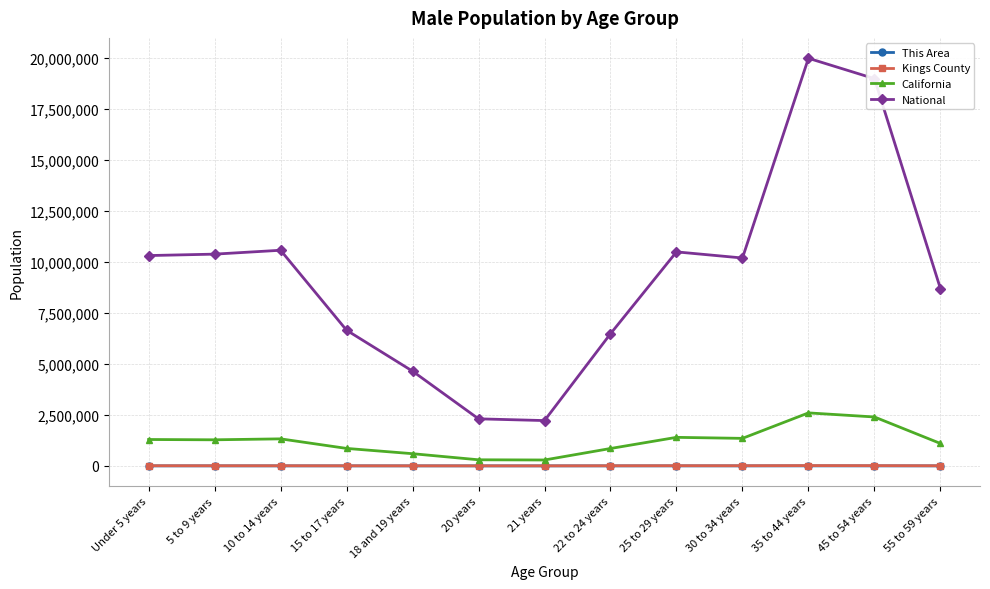

Is the value of National at 15 to 17 years greater than the value of This Area at 21 years?

Yes